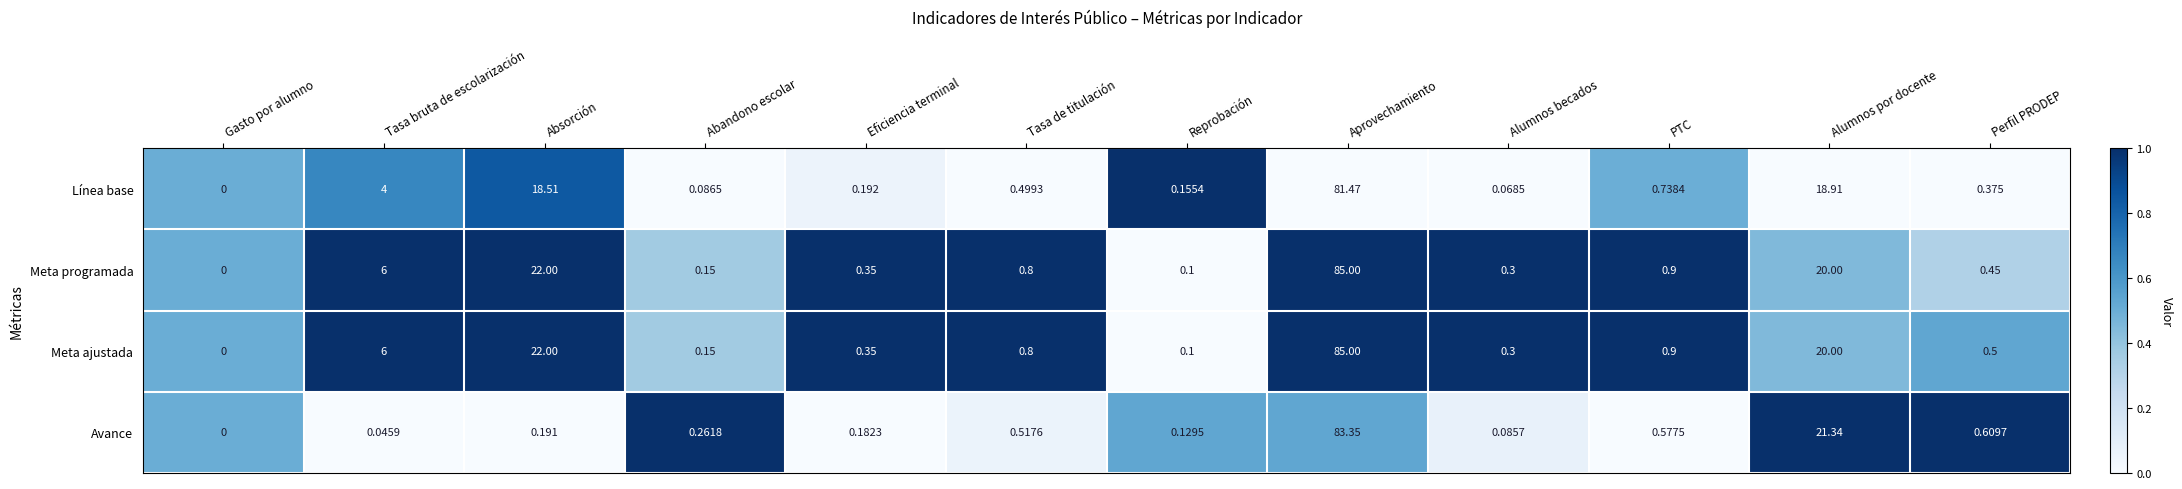

At which label is Avance closest to 41?

Alumnos por docente